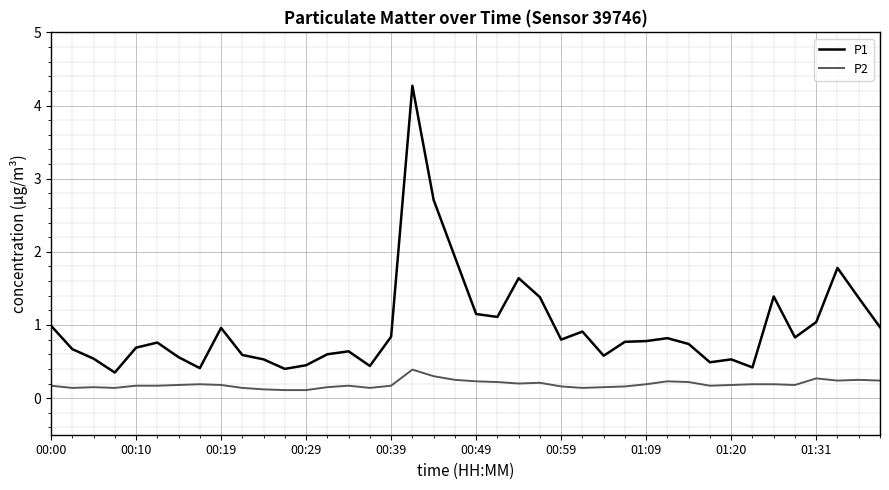

Which series has the largest total across all categories?

P1